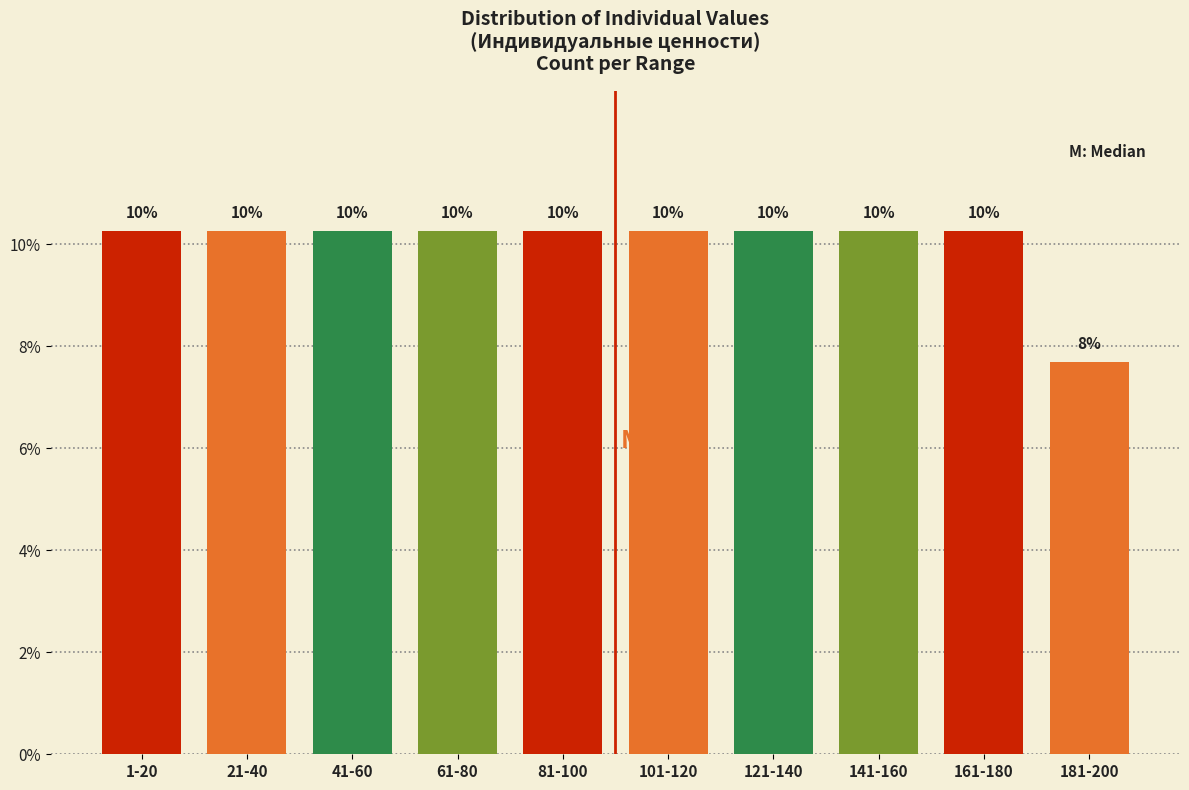

Does the chart contain any negative values?

No